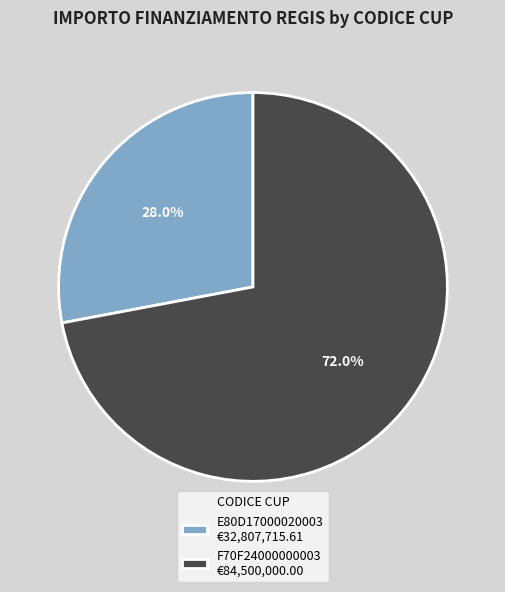

Is there any slice that represents more than half of the pie?

Yes